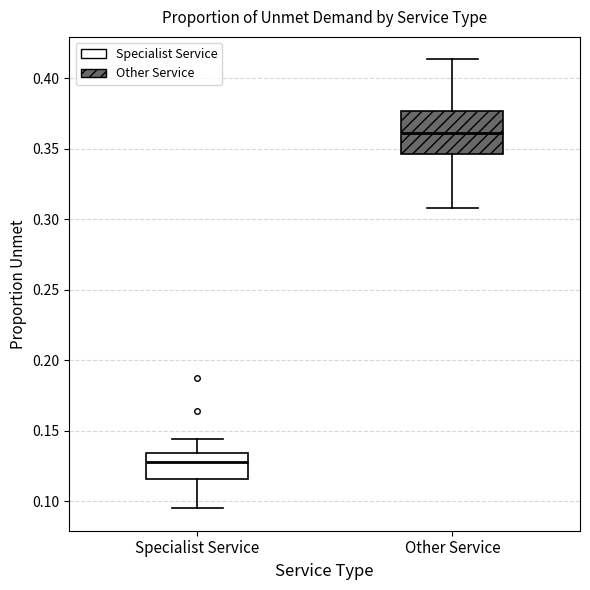

Which box is the tallest, from its lower edge to its upper edge?

Other Service